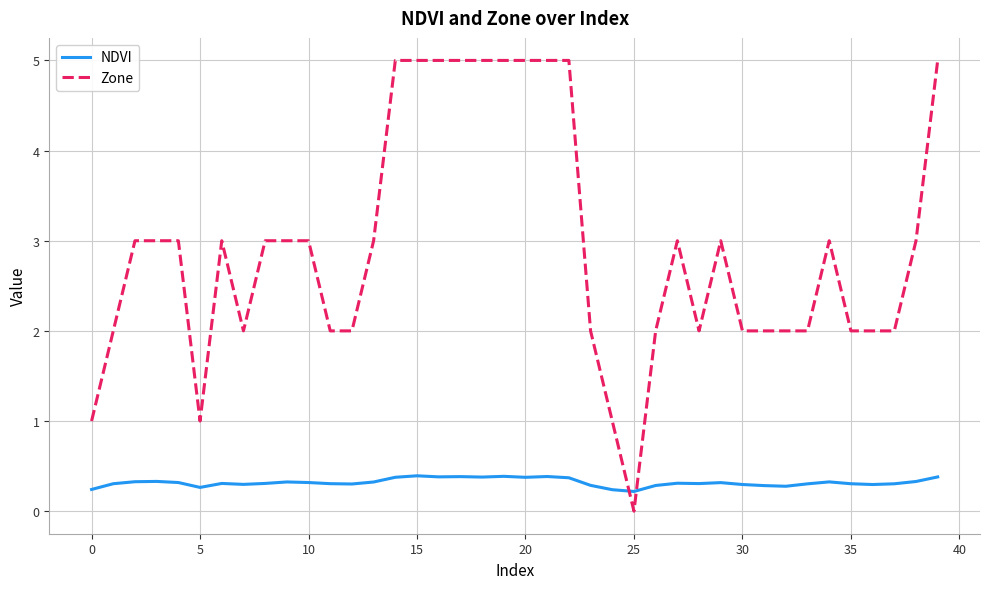

What is the maximum value shown in the chart?

5.0